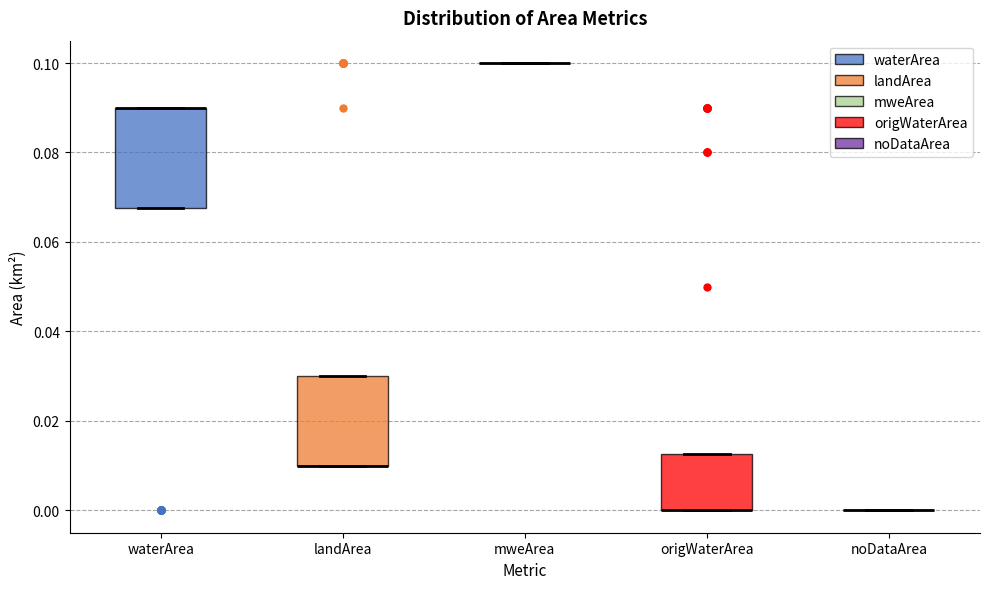

Reading left to right, read every box against the y-axis: the position of its median line, the range the box covers, and the ends of its whiskers. The values are not printed on the chart, so give them approximately, as read against the axis.

waterArea: median 0.090 (drawn on the box's upper edge), box 0.068 to 0.090, whiskers 0.068 to 0.090
landArea: median 0.010 (drawn on the box's lower edge), box 0.010 to 0.030, whiskers 0.010 to 0.030
mweArea: box collapsed to a line at 0.100, whiskers 0.100 to 0.100
origWaterArea: median 0.000 (drawn on the box's lower edge), box 0.000 to 0.012, whiskers 0.000 to 0.012
noDataArea: box collapsed to a line at 0.000, whiskers 0.000 to 0.000